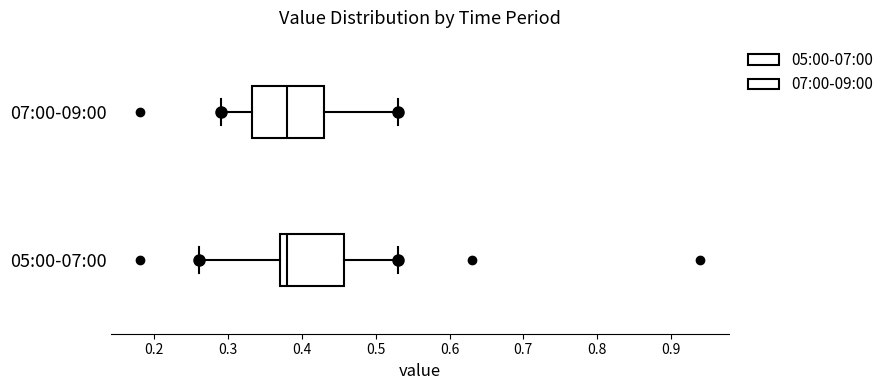

Where is the right edge of the box for 07:00-09:00 on the x-axis? The values are not printed on the chart, so give them approximately, as read against the axis.

0.43